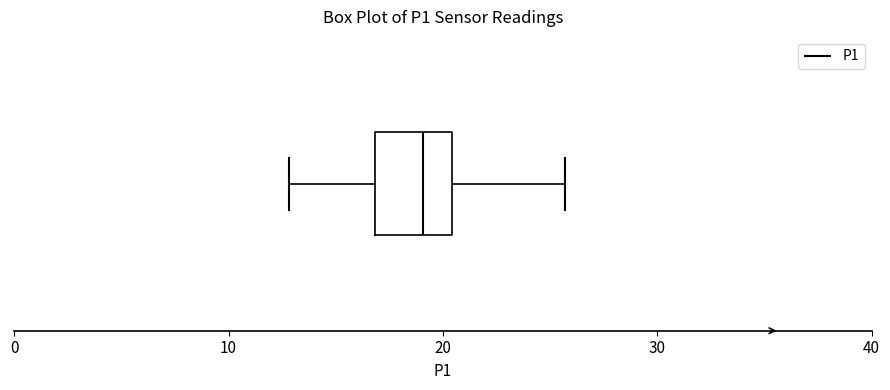

Read this box plot against the x-axis: the position of the median line, the range covered by the box, and the ends of both whiskers. The values are not printed on the chart, so give them approximately, as read against the axis.

median 19, box 17 to 20, whiskers 13 to 26